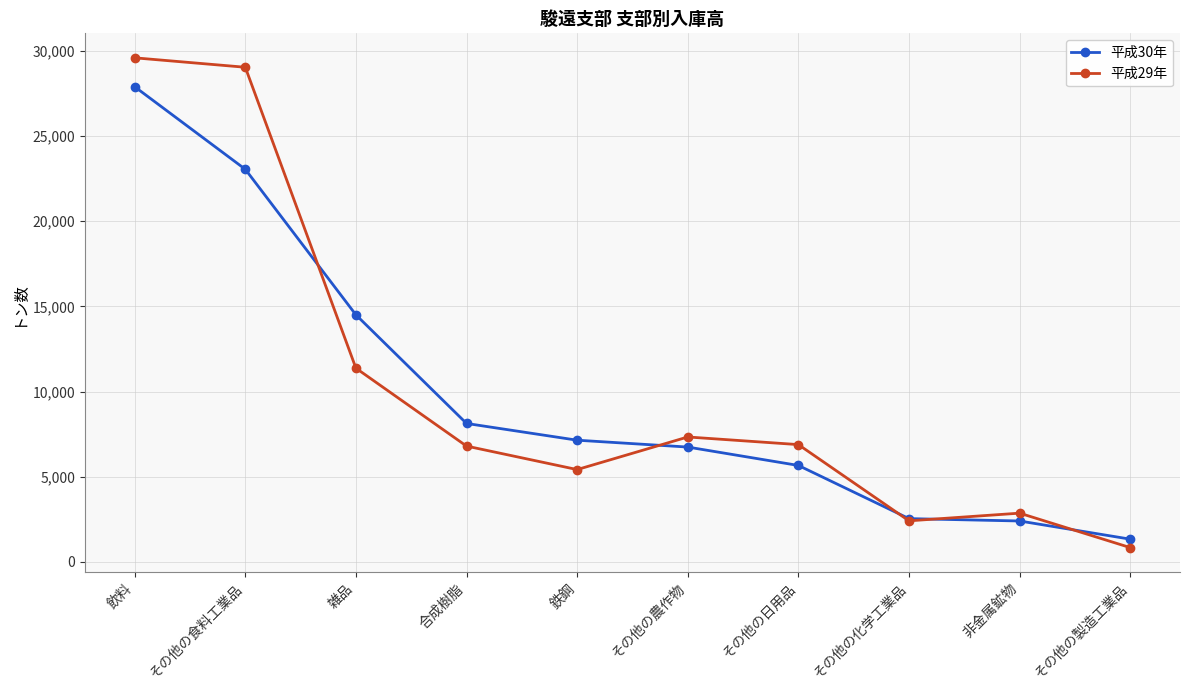

Read the 平成29年 value at 合成樹脂.

6798